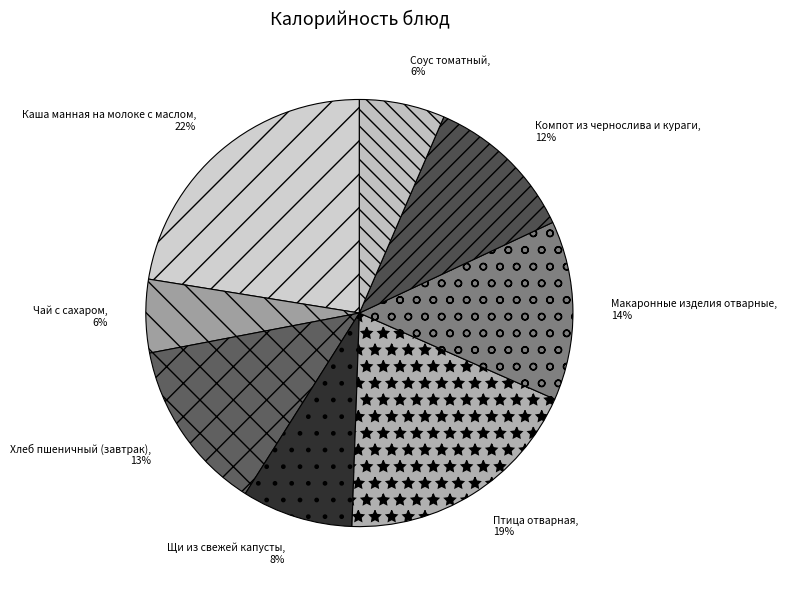

Does Компот из чернослива и кураги represent more than half of the total?

No